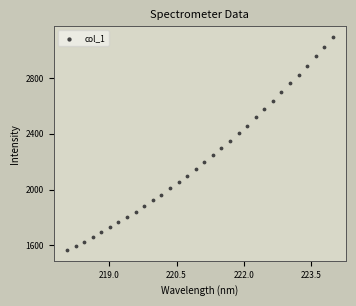

What is the range of Y values (max minus min)?

1528.3